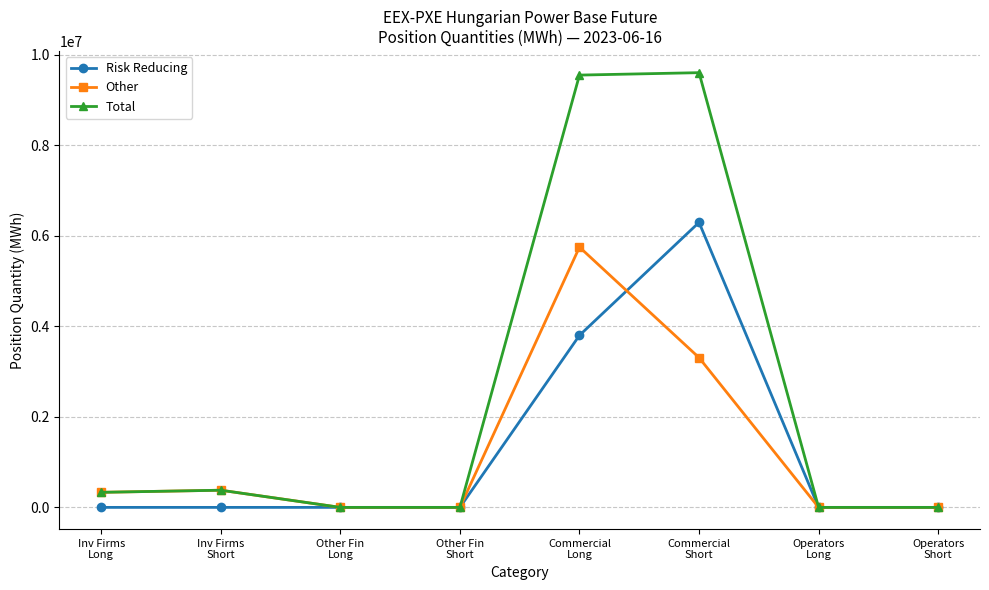

What is the highest value of the Other series?

5749228